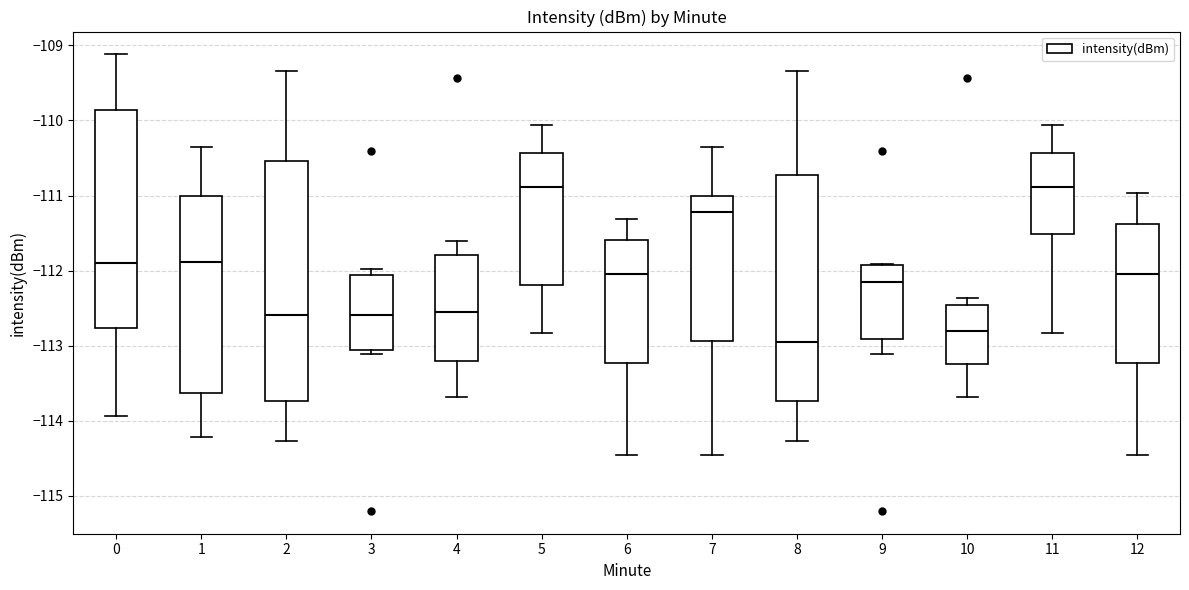

Comparing the boxes themselves (not the whiskers), which one is the tallest?

2